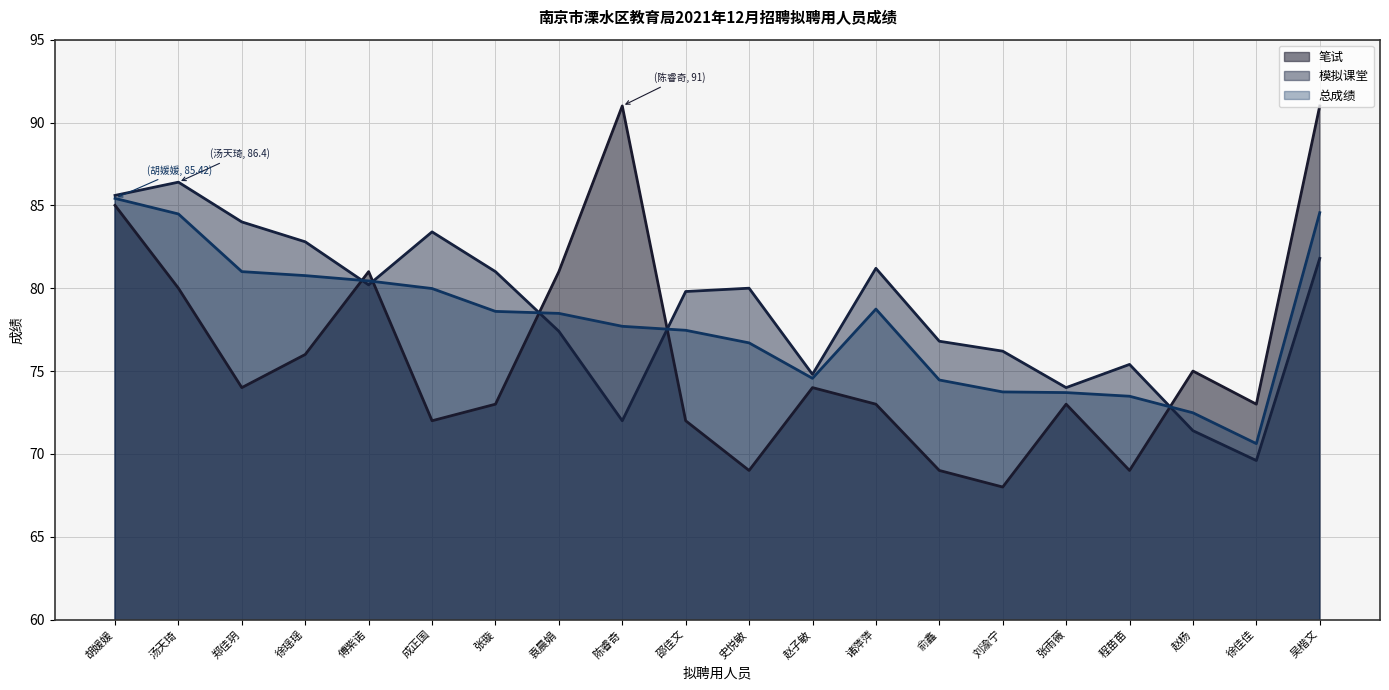

Reading left to right, transcribe all the data shown in this chart.

笔试: 胡媛媛=85.0	汤天琦=80.0	郑佳玥=74.0	徐瑶瑶=76.0	傅紫诺=81.0	成正国=72.0	张璇=73.0	袁晨娟=81.0	陈睿奇=91.0	邵佳文=72.0	史悦敏=69.0	赵子敏=74.0	诸萍萍=73.0	俞鑫=69.0	刘渝宁=68.0	张雨薇=73.0	程苗苗=69.0	赵杨=75.0	徐佳佳=73.0	吴楷文=91.0
模拟课堂: 胡媛媛=85.6	汤天琦=86.4	郑佳玥=84.0	徐瑶瑶=82.8	傅紫诺=80.2	成正国=83.4	张璇=81.0	袁晨娟=77.4	陈睿奇=72.0	邵佳文=79.8	史悦敏=80.0	赵子敏=74.8	诸萍萍=81.2	俞鑫=76.8	刘渝宁=76.2	张雨薇=74.0	程苗苗=75.4	赵杨=71.4	徐佳佳=69.6	吴楷文=81.8
总成绩: 胡媛媛=85.4	汤天琦=84.5	郑佳玥=81.0	徐瑶瑶=80.8	傅紫诺=80.4	成正国=80.0	张璇=78.6	袁晨娟=78.5	陈睿奇=77.7	邵佳文=77.5	史悦敏=76.7	赵子敏=74.6	诸萍萍=78.7	俞鑫=74.5	刘渝宁=73.7	张雨薇=73.7	程苗苗=73.5	赵杨=72.5	徐佳佳=70.6	吴楷文=84.6